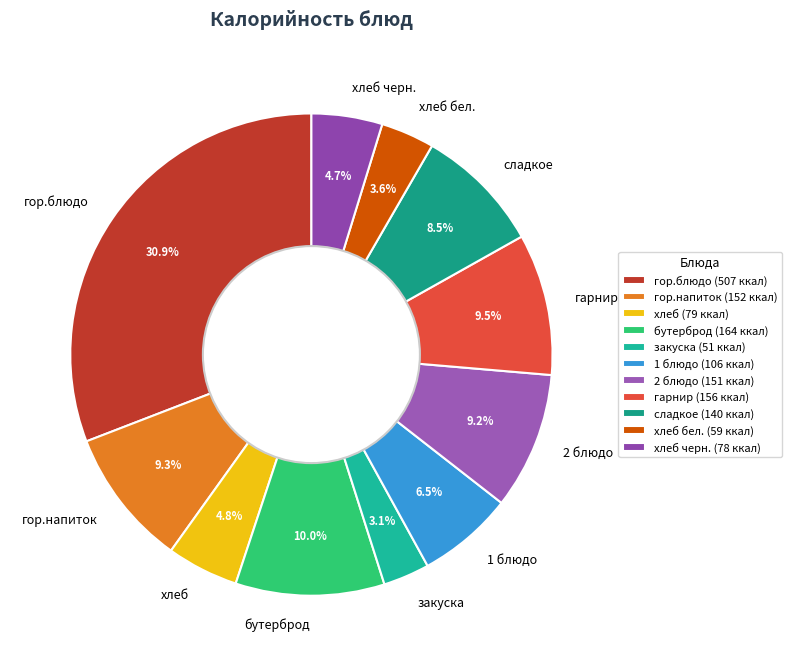

What is the ratio of the value at гарнир to the value at хлеб бел.?

2.6